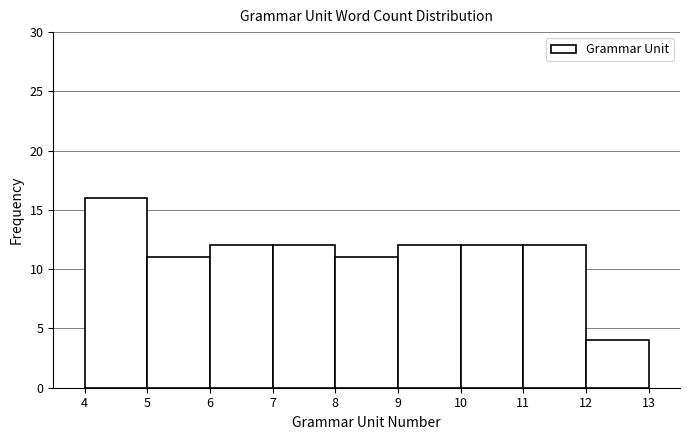

How tall is the bar that spans 5 to 6 on the x-axis? The values are not printed on the chart, so give them approximately, as read against the axis.

11